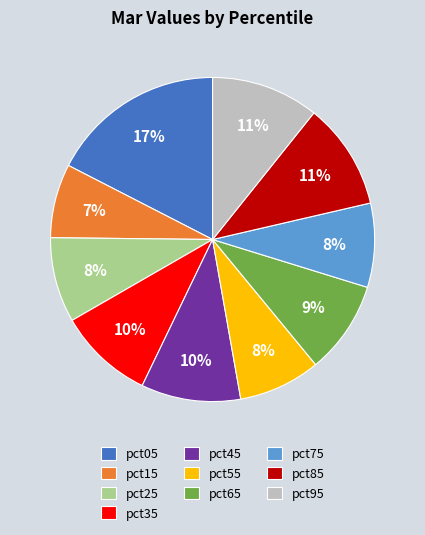

Do pct25 and pct75 together represent more than half of the pie?

No